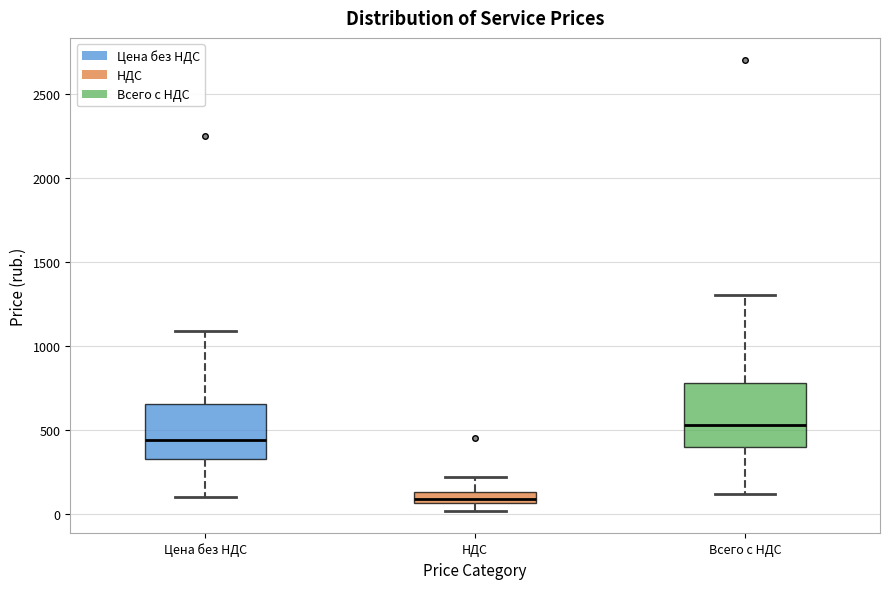

Which box's median line is the lowest?

НДС